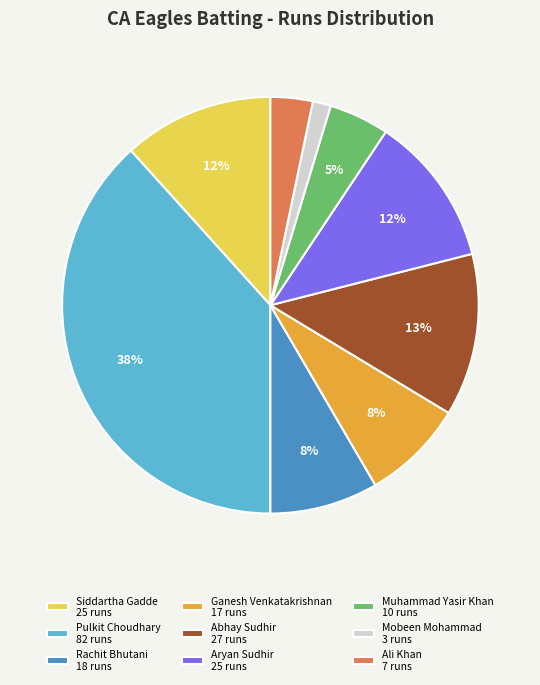

Between Ganesh Venkatakrishnan 17 runs and Aryan Sudhir 25 runs, which is larger?

Aryan Sudhir 25 runs